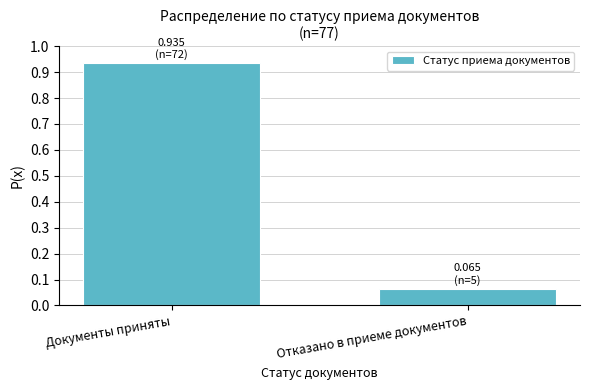

What is the sum of all values?

1.0